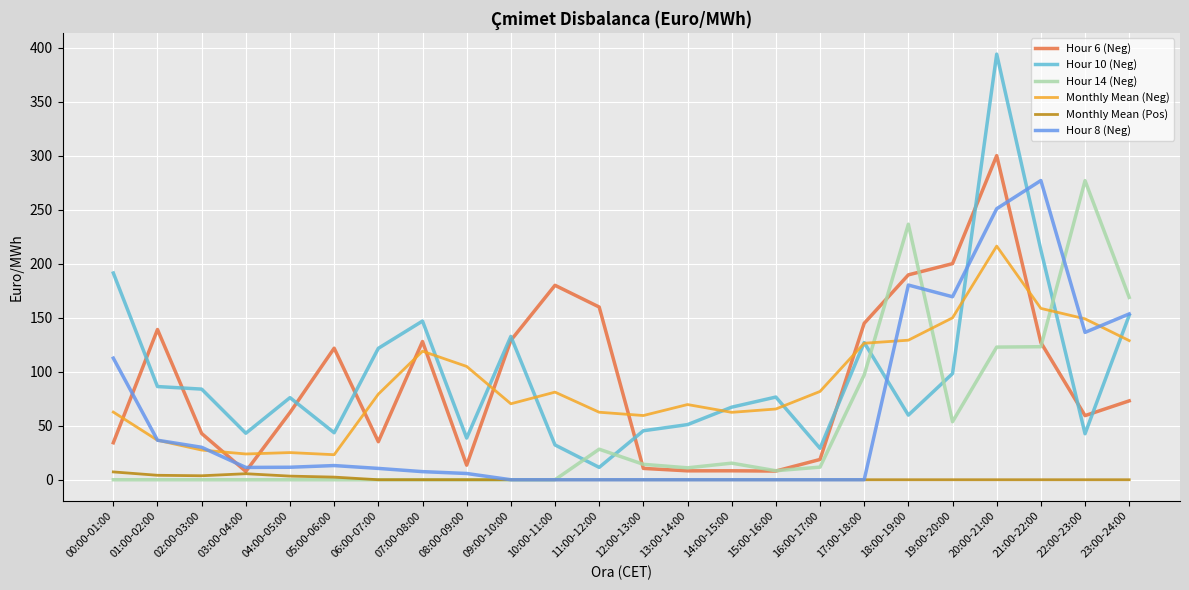

What is the difference between the second highest and minimum values in the Hour 10 (Neg) series?

201.3